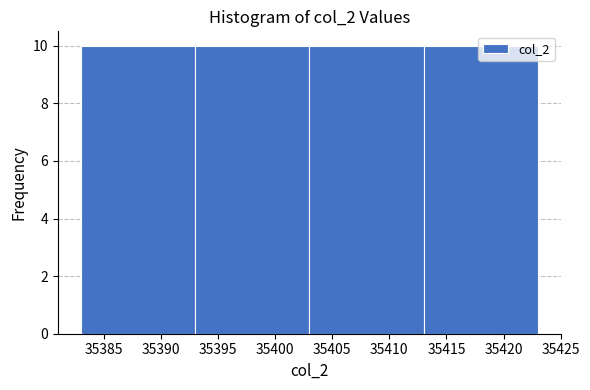

Reading left to right, list every bar in this chart as the range it spans on the x-axis followed by its height. The values are not printed on the chart, so give them approximately, as read against the axis.

35383 to 35393: 10
35393 to 35403: 10
35403 to 35413: 10
35413 to 35423: 10